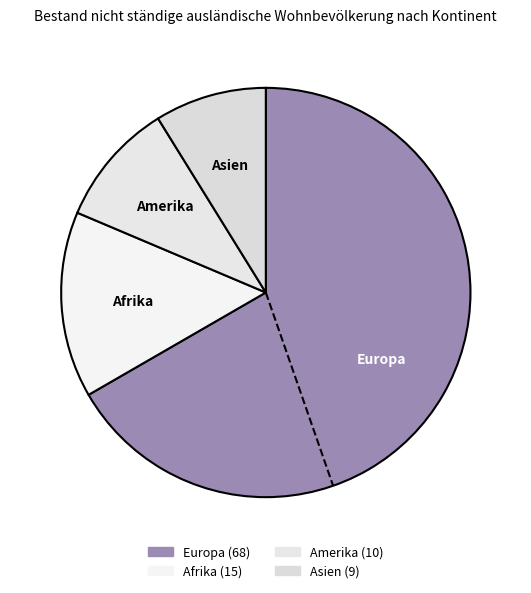

How many segments does this pie chart have?

4